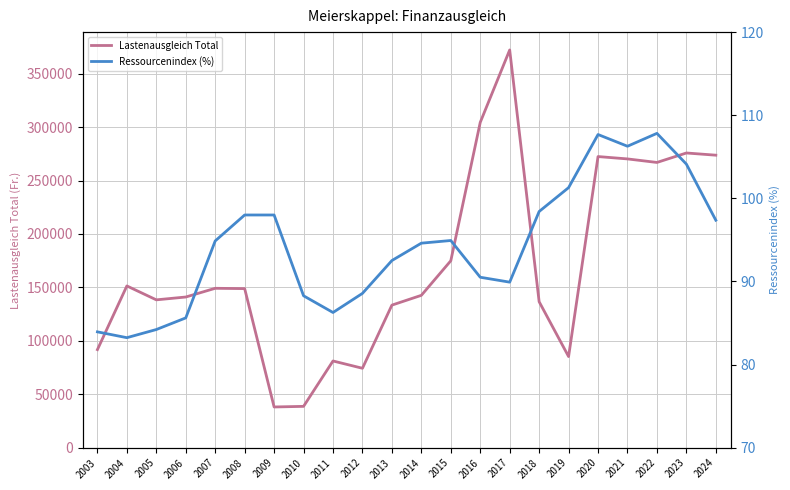

Count the number of categories in the chart.

22